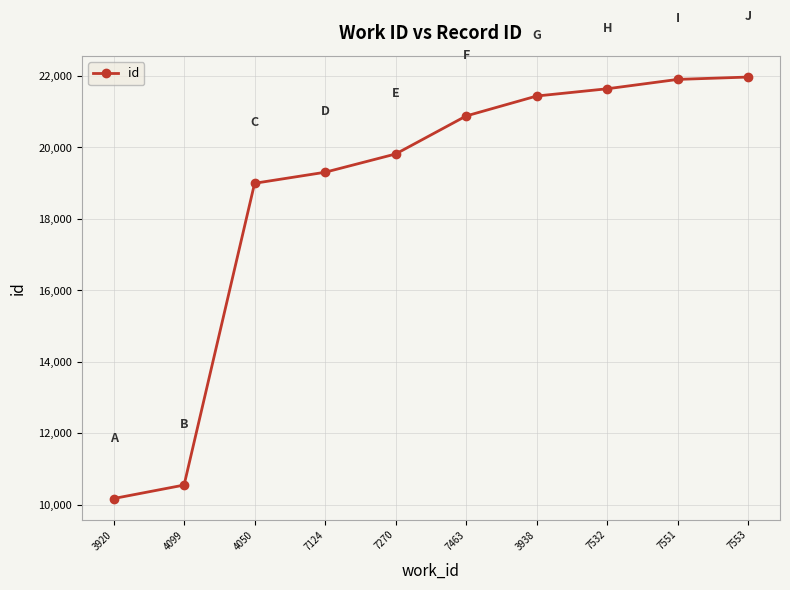

What value does the data have at 4050?

18997